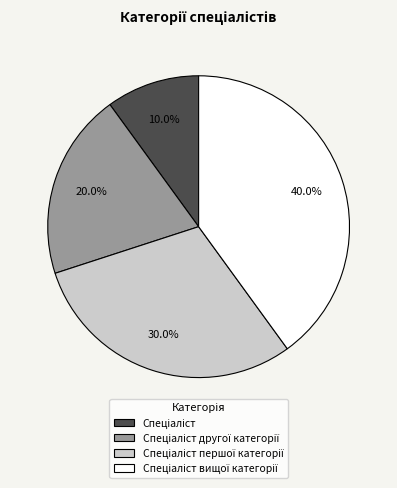

Does any single category account for the majority?

No